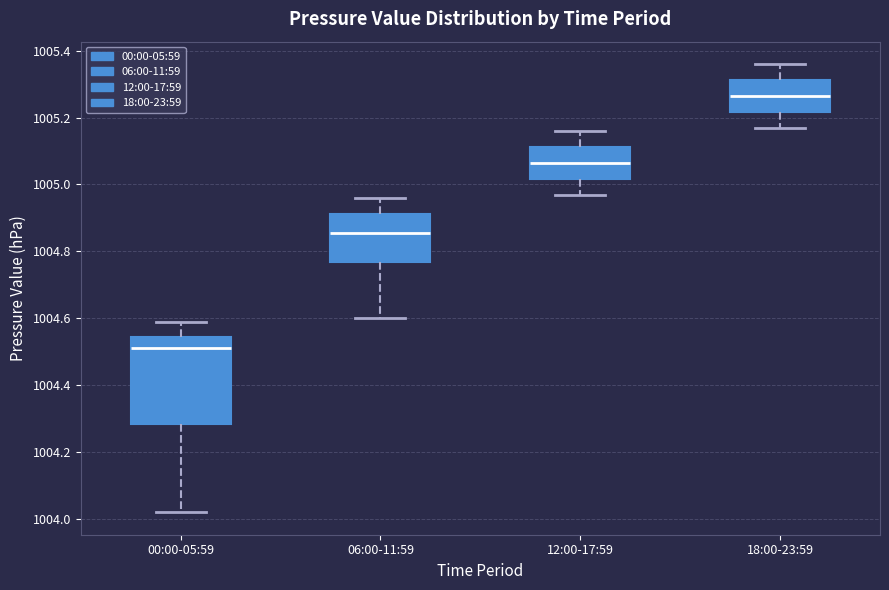

Reading left to right, transcribe this box plot: for each box, give where its median line is, the range the box spans, and where its two whiskers end, as read against the y-axis. The values are not printed on the chart, so give them approximately, as read against the axis.

00:00-05:59: median 1004.52, box 1004.28 to 1004.54, whiskers 1004.02 to 1004.60
06:00-11:59: median 1004.86, box 1004.76 to 1004.92, whiskers 1004.60 to 1004.96
12:00-17:59: median 1005.06, box 1005.02 to 1005.12, whiskers 1004.98 to 1005.16
18:00-23:59: median 1005.26, box 1005.22 to 1005.32, whiskers 1005.18 to 1005.36